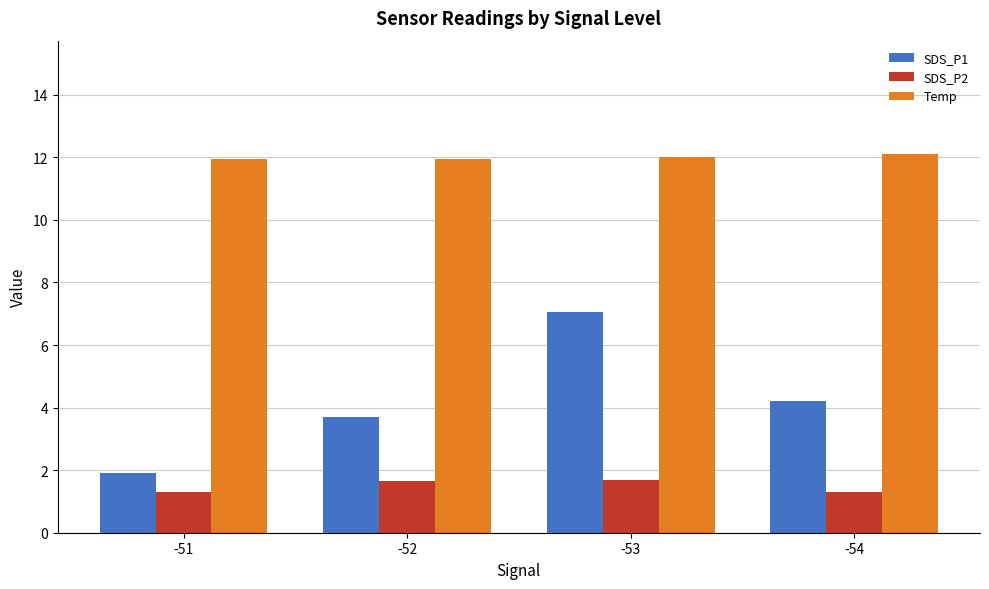

How many bars are there in total?

12